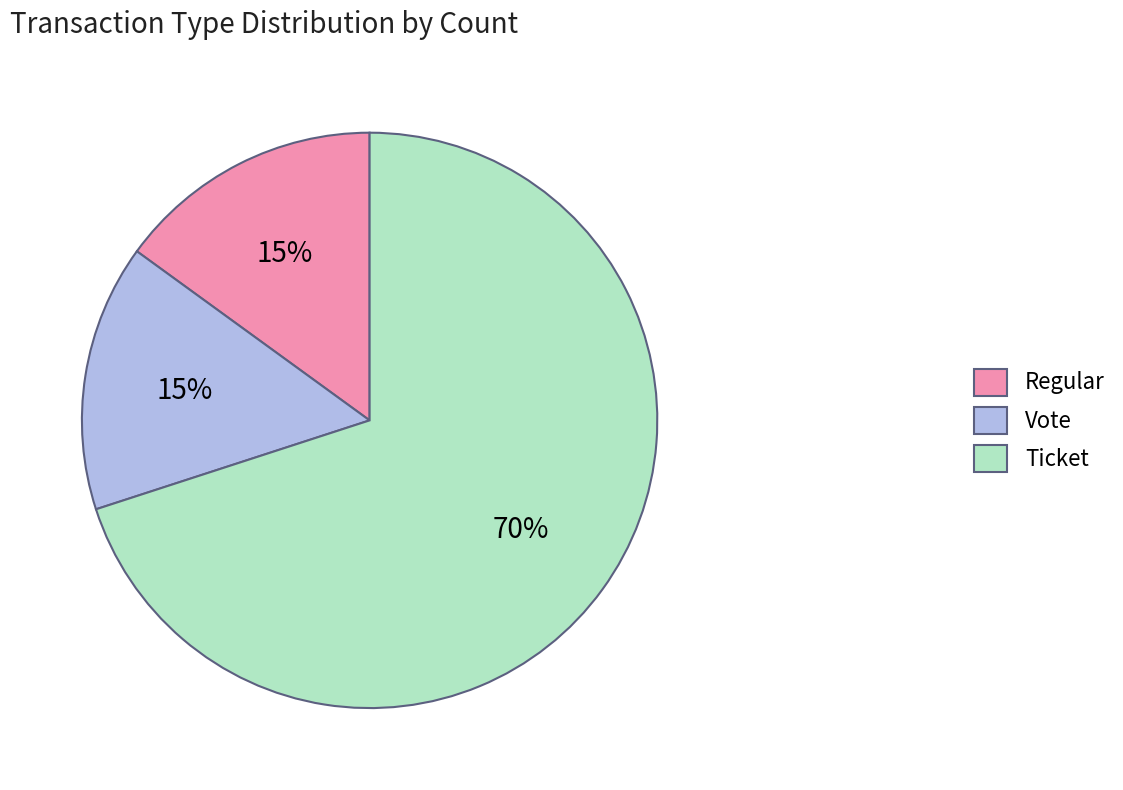

How many segments does this pie chart have?

3